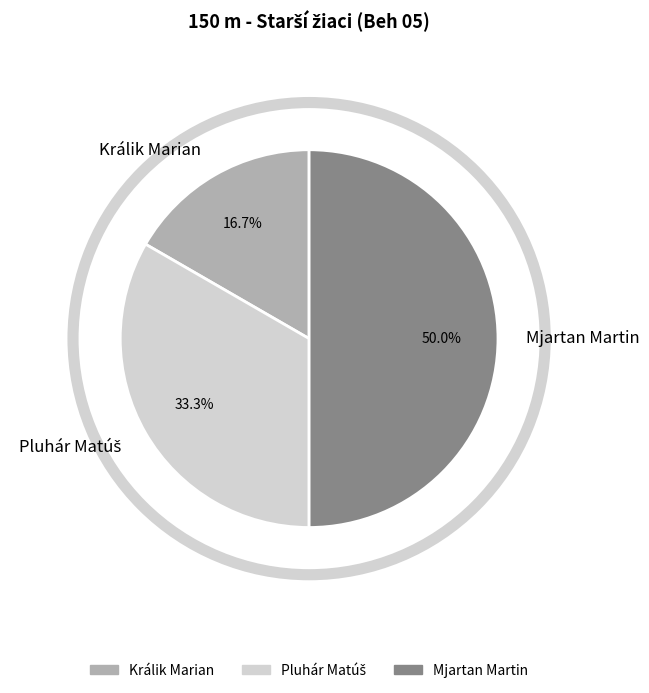

Does Králik Marian account for over 50% of the chart?

No